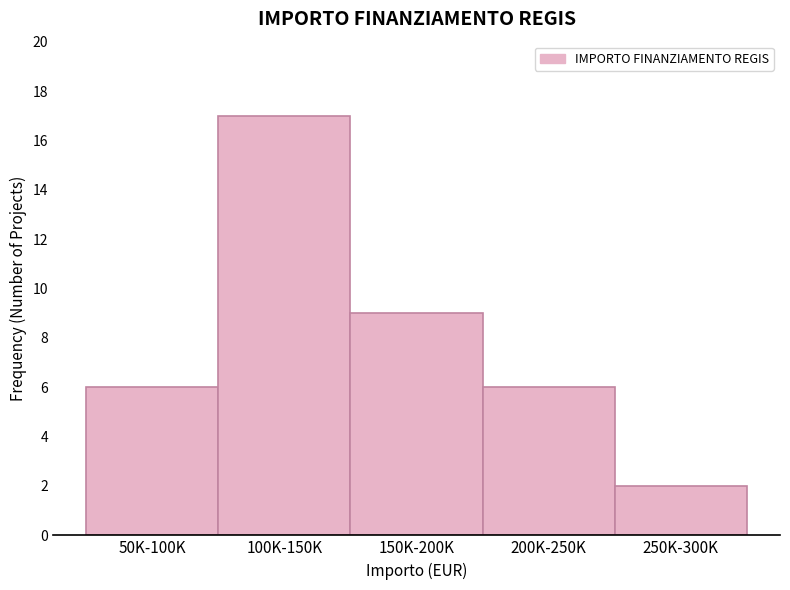

Reading right to left, what are all the values shown in this chart?

2	6	9	17	6